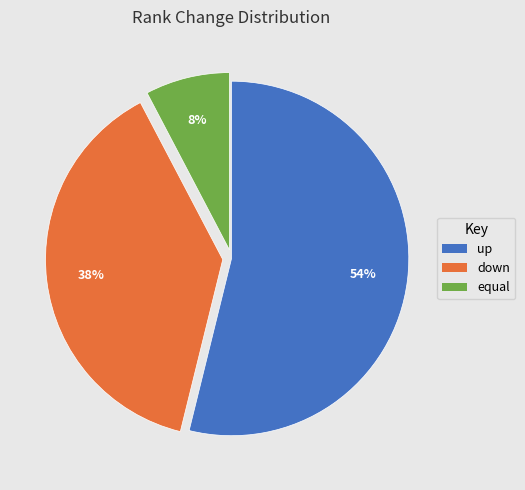

How many segments does this pie chart have?

3